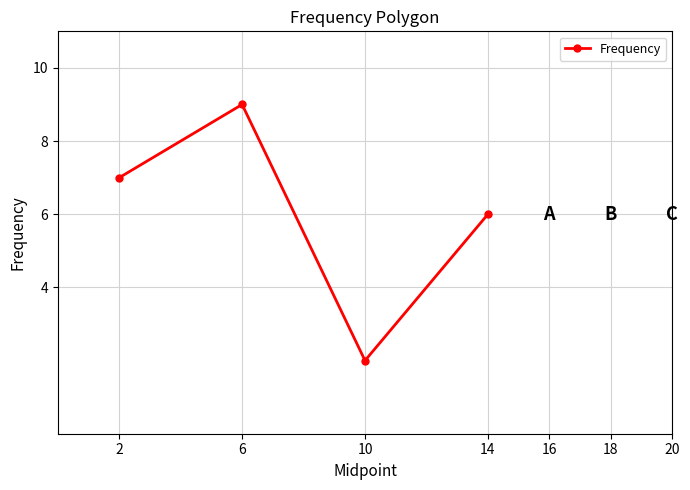

Reading right to left, list all the values displayed in this chart.

14=6	10=2	6=9	2=7